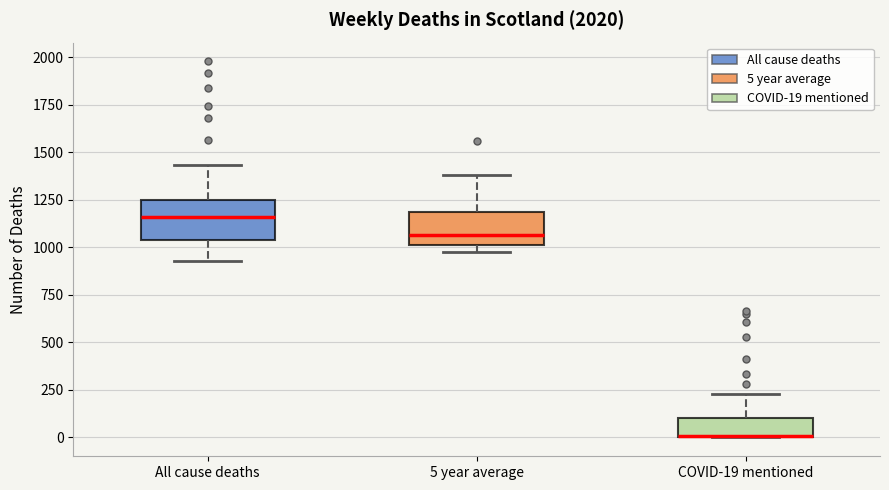

Reading left to right, transcribe this box plot: for each box, give where its median line is, the range the box spans, and where its two whiskers end, as read against the y-axis. The values are not printed on the chart, so give them approximately, as read against the axis.

All cause deaths: median 1150, box 1050 to 1250, whiskers 950 to 1450
5 year average: median 1050, box 1000 to 1200, whiskers 1000 (just below the box's lower edge) to 1400
COVID-19 mentioned: median 0 (drawn on the box's lower edge), box 0 to 100, whiskers 0 to 250